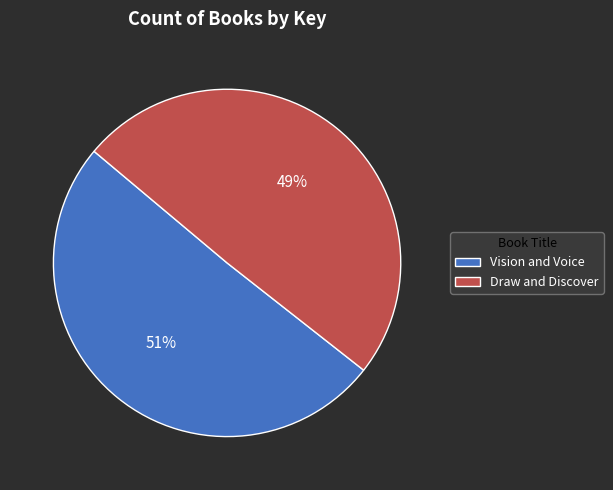

The Vision and Voice slice represents 51% of the pie. True or false?

True